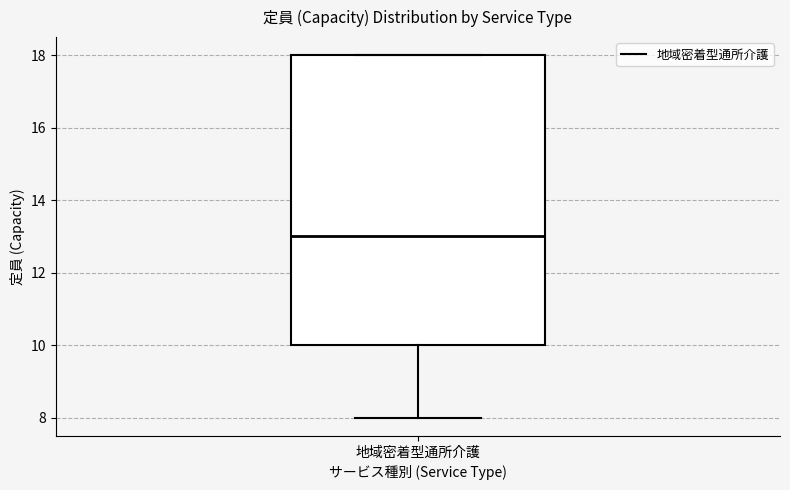

Where is the lower edge of the box for 地域密着型通所介護 on the y-axis? The values are not printed on the chart, so give them approximately, as read against the axis.

10